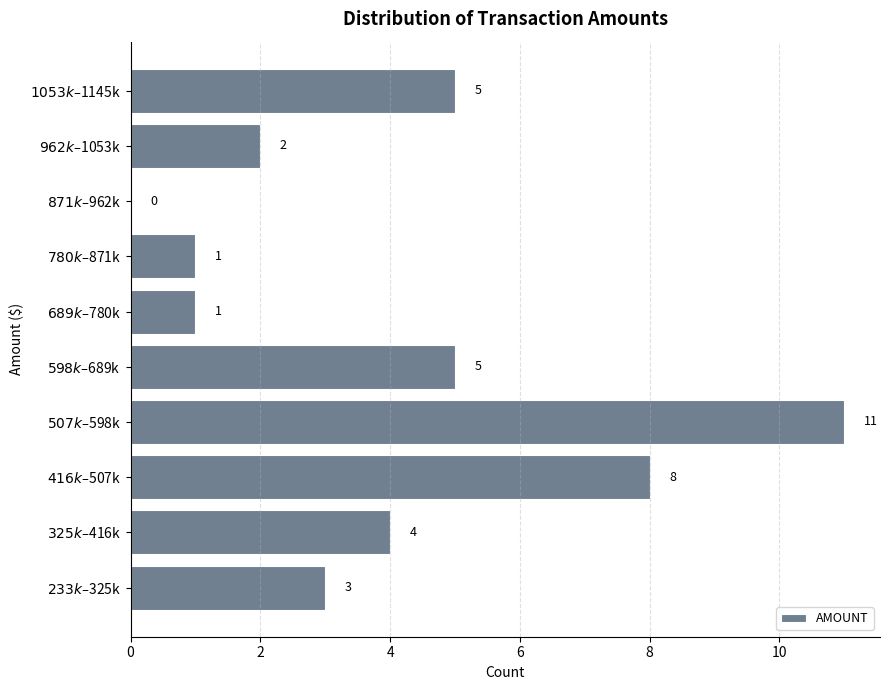

What is the sum of all values?

40